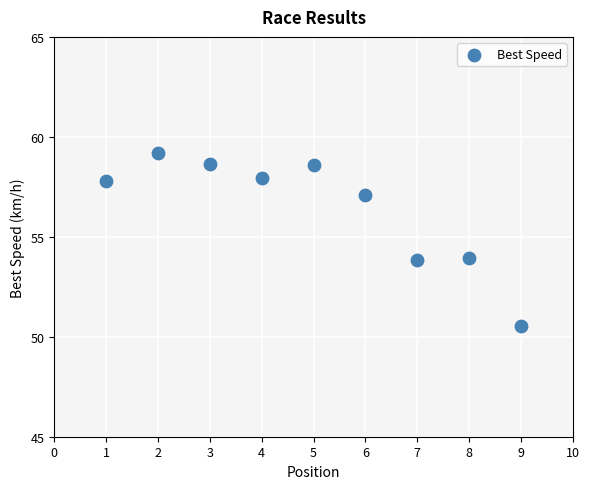

What is the range of X values (max minus min)?

8.0